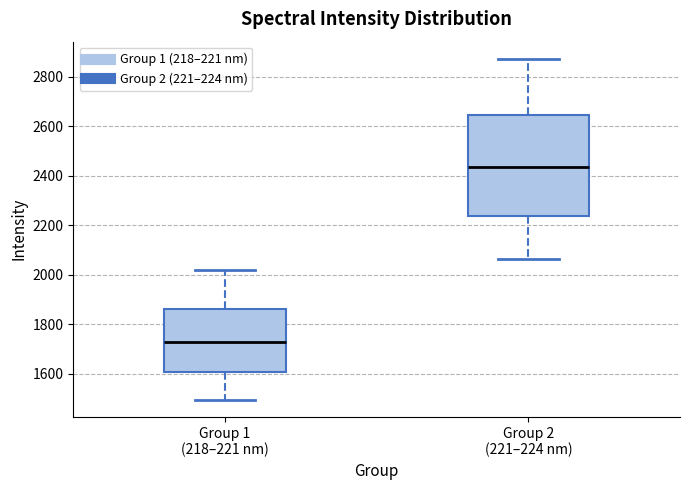

Reading left to right, transcribe this box plot: for each box, give where its median line is, the range the box spans, and where its two whiskers end, as read against the y-axis. The values are not printed on the chart, so give them approximately, as read against the axis.

Group 1 (218–221 nm): median 1720, box 1600 to 1860, whiskers 1500 to 2020
Group 2 (221–224 nm): median 2440, box 2240 to 2640, whiskers 2060 to 2880